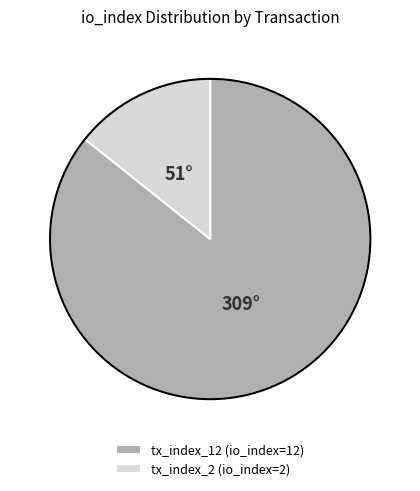

True or false: tx_index_2 accounts for 14% of the total.

True